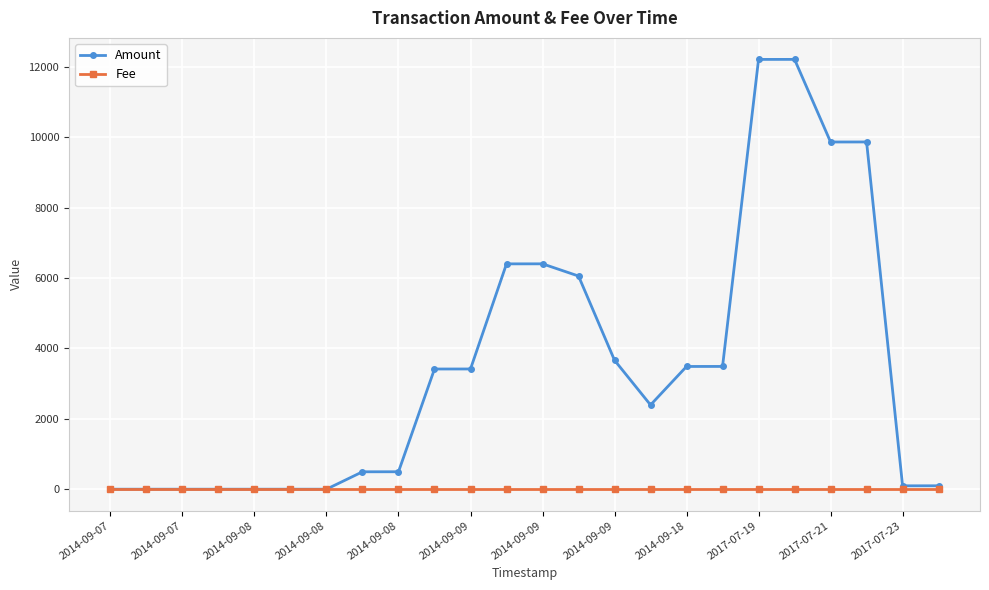

Which series has the largest range (max minus min)?

Amount